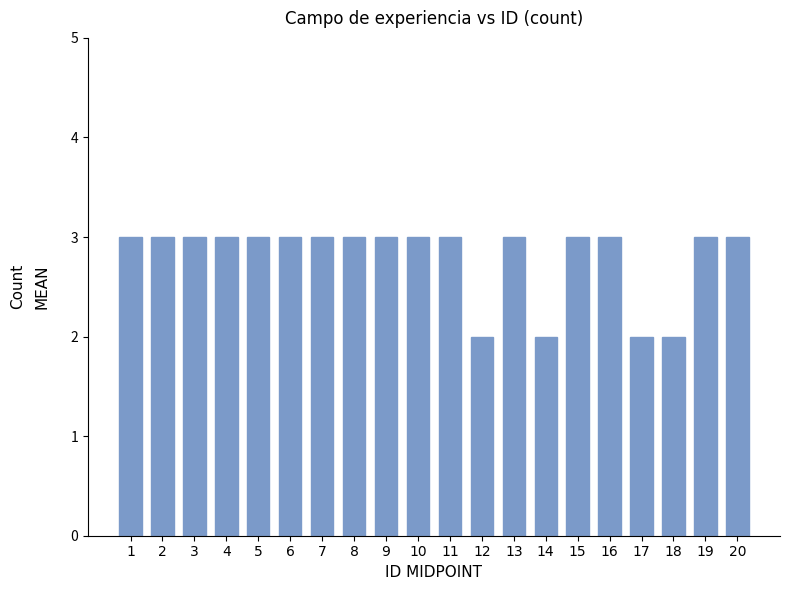

What is the average value?

3